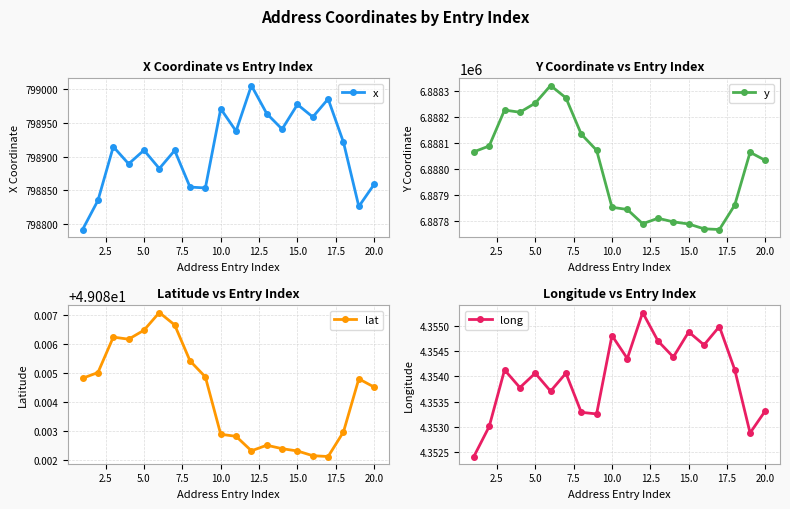

In lat, how many points are lower than both neighbors (excluding endpoints)?

3